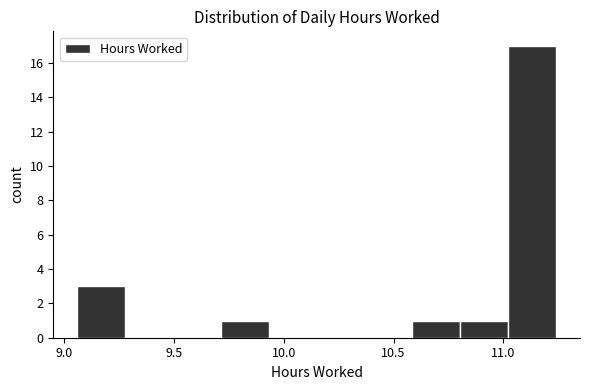

Reading left to right, transcribe this chart: for each bar, give the range it covers on the x-axis and its height. Neither the bar edges nor the heights are printed on the chart, so give them approximately, as read against the axes.

9.05 to 9.30: 3
9.30 to 9.50: 0
9.50 to 9.70: 0
9.70 to 9.95: 1
9.95 to 10.15: 0
10.15 to 10.35: 0
10.35 to 10.60: 0
10.60 to 10.80: 1
10.80 to 11.00: 1
11.00 to 11.25: 17